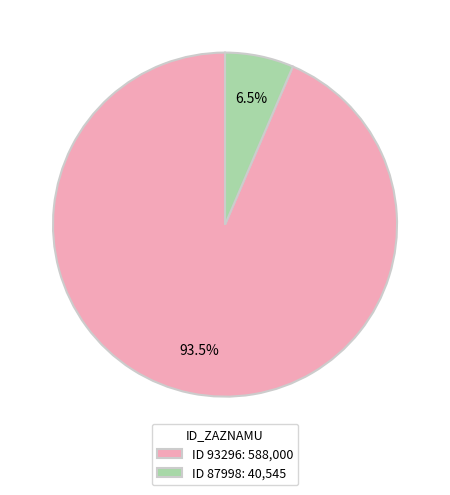

Combined, do ID 87998: 40,545 and ID 93296: 588,000 account for over 50%?

Yes